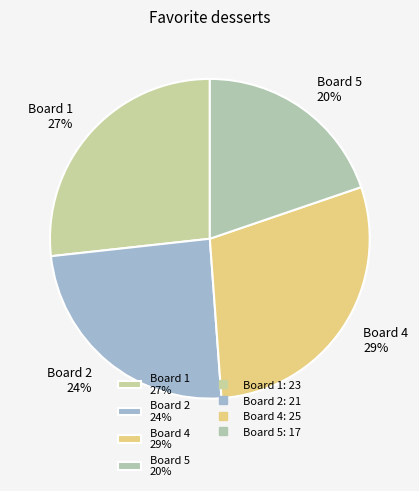

What is the largest slice in the pie chart?

Board 4 29%